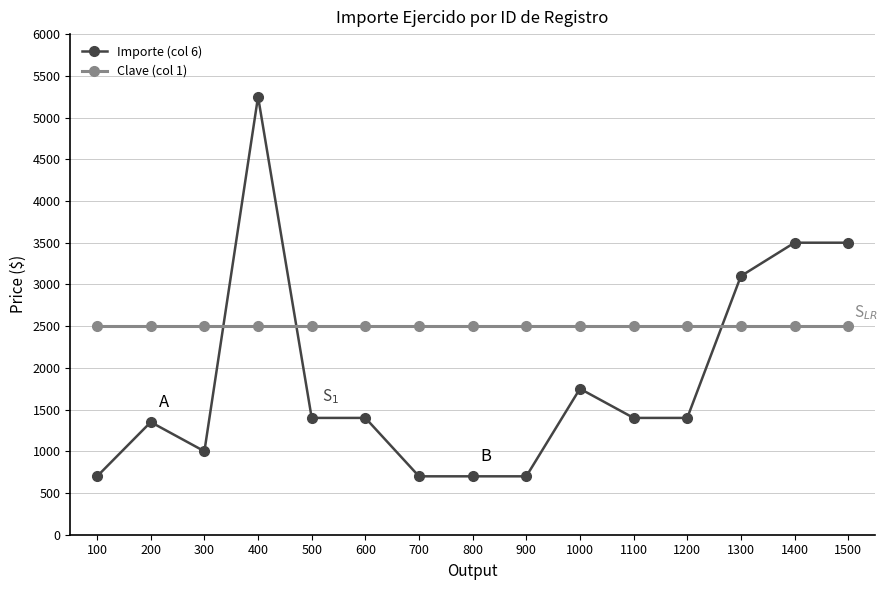

Reading right to left, extract all data points from this chart.

Importe (col 6): 1500=3500	1400=3500	1300=3100	1200=1400	1100=1400	1000=1750	900=700	800=700	700=700	600=1400	500=1400	400=5250	300=1000	200=1350	100=700
Clave (col 1): 1500=2500	1400=2500	1300=2500	1200=2500	1100=2500	1000=2500	900=2500	800=2500	700=2500	600=2500	500=2500	400=2500	300=2500	200=2500	100=2500